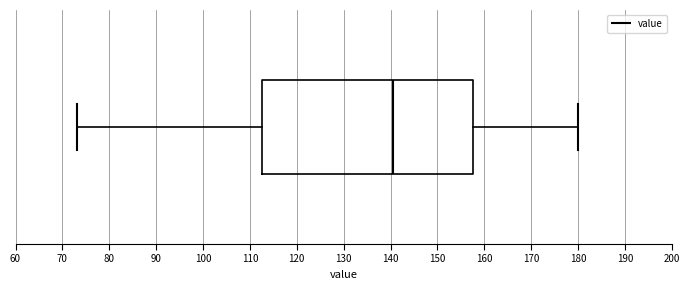

Read this box plot against the x-axis: the position of the median line, the range covered by the box, and the ends of both whiskers. The values are not printed on the chart, so give them approximately, as read against the axis.

median 141, box 113 to 158, whiskers 73 to 180